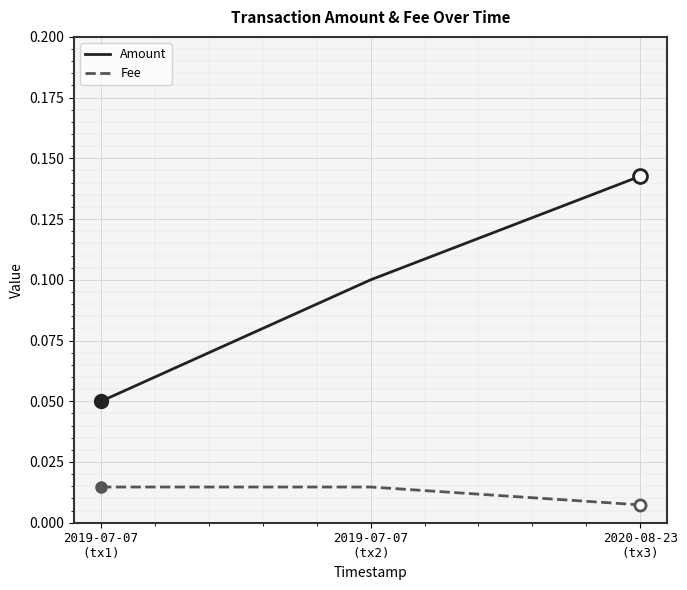

What are all the series names shown in the legend?

Amount, Fee